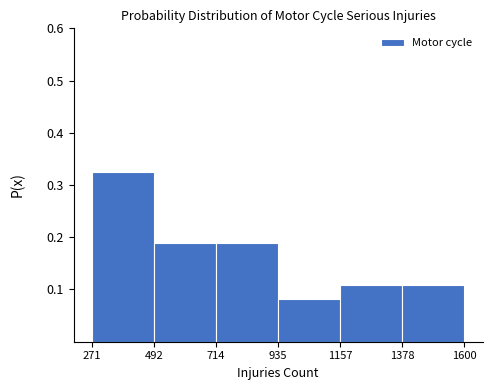

Reading left to right, list every bar in this chart as the range it spans on the x-axis followed by its height. The values are not printed on the chart, so give them approximately, as read against the axis.

271 to 492: 0.32
492 to 714: 0.19
714 to 935: 0.19
935 to 1157: 0.08
1157 to 1378: 0.11
1378 to 1600: 0.11